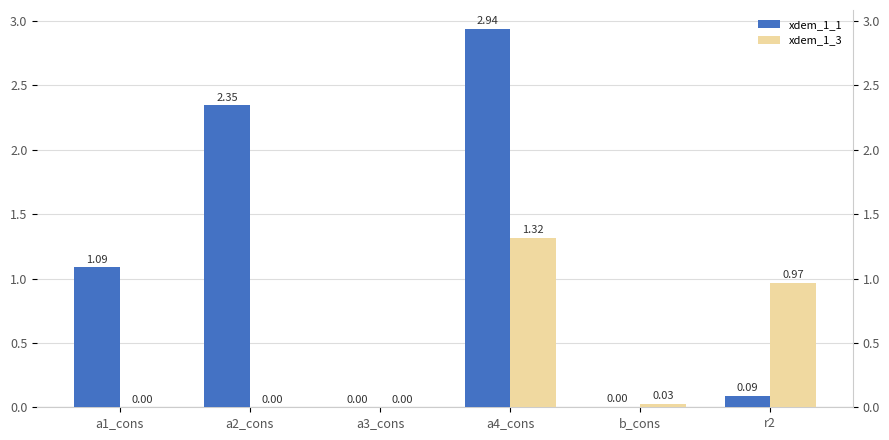

Reading left to right, list all the values displayed in this chart.

xdem_1_1: a1_cons=1.1	a2_cons=2.3	a3_cons=0.0	a4_cons=2.9	b_cons=0.0	r2=0.1
xdem_1_3: a1_cons=0.0	a2_cons=0.0	a3_cons=0.0	a4_cons=1.3	b_cons=0.0	r2=1.0